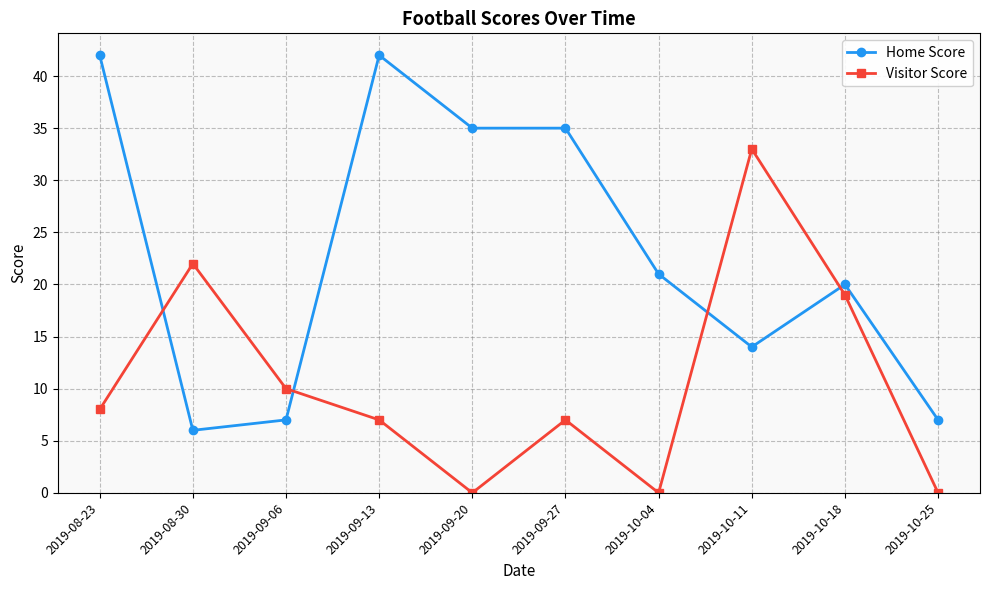

Which series has the largest total across all categories?

Home Score